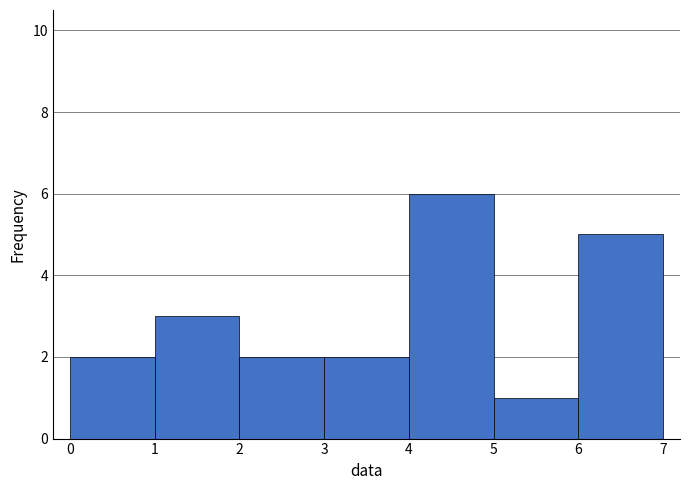

What is the height of the bar covering 5 to 6 on the x-axis? The values are not printed on the chart, so give them approximately, as read against the axis.

1